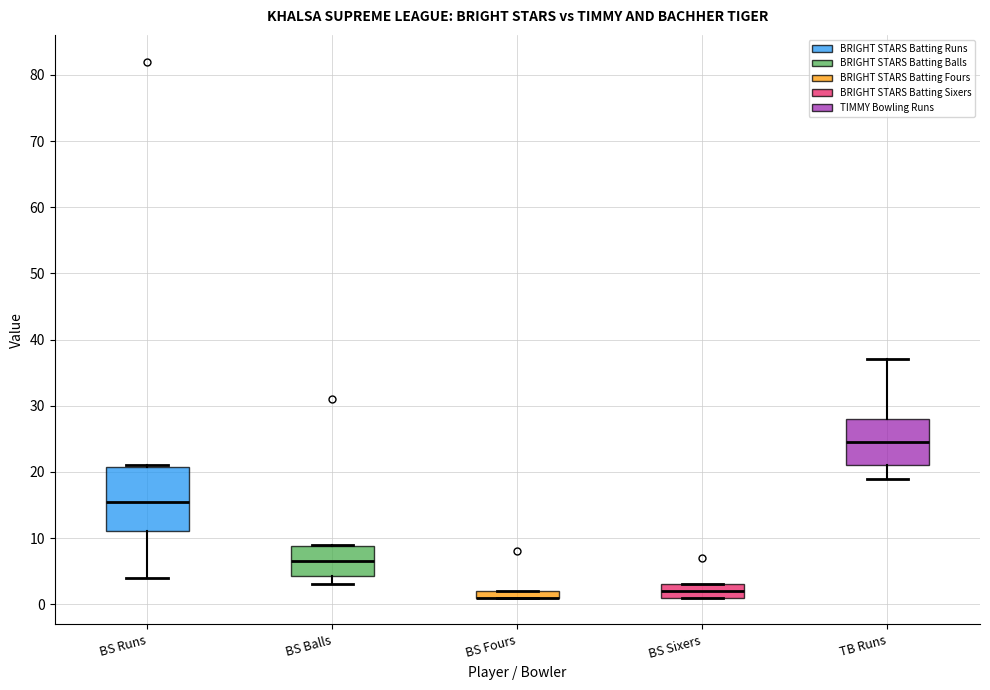

Which box is the tallest, from its lower edge to its upper edge?

BS Runs